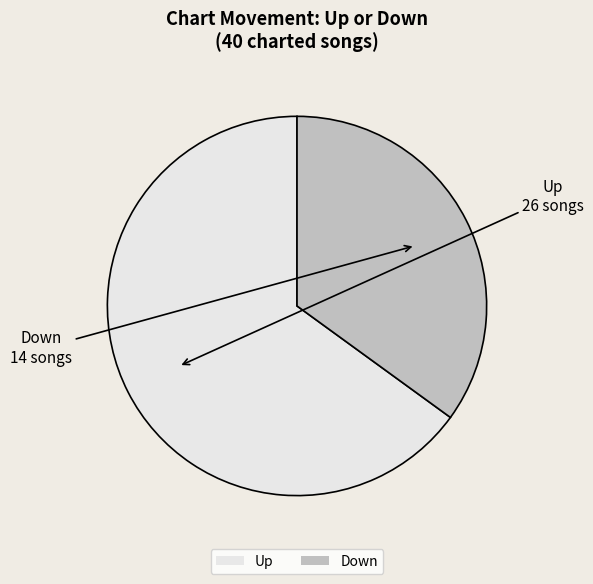

True or false: Up accounts for 65% of the total.

True